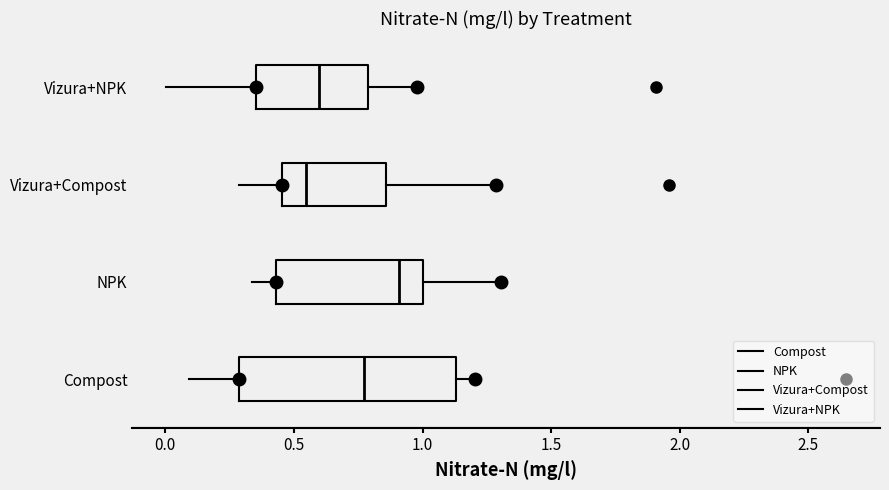

Reading bottom to top, transcribe this box plot: for each box, give where its median line is, the range the box spans, and where its two whiskers end, as read against the x-axis. The values are not printed on the chart, so give them approximately, as read against the axis.

Compost: median 0.75, box 0.30 to 1.15, whiskers 0.10 to 1.20
NPK: median 0.90, box 0.45 to 1.00, whiskers 0.35 to 1.30
Vizura+Compost: median 0.55, box 0.45 to 0.85, whiskers 0.30 to 1.30
Vizura+NPK: median 0.60, box 0.35 to 0.80, whiskers 0.00 to 1.00